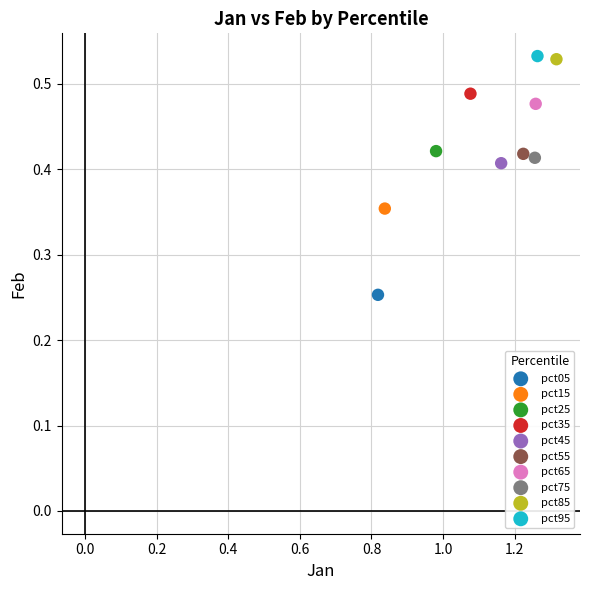

What are all the series names shown in the legend?

pct05, pct15, pct25, pct35, pct45, pct55, pct65, pct75, pct85, pct95